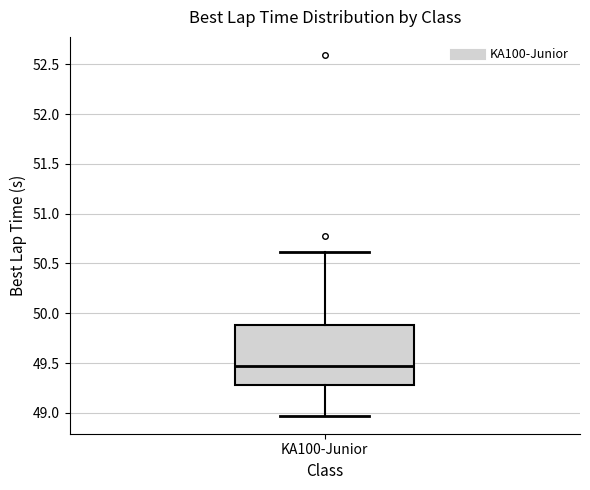

Where does the median line of the box for KA100-Junior sit on the y-axis? The values are not printed on the chart, so give them approximately, as read against the axis.

49.45